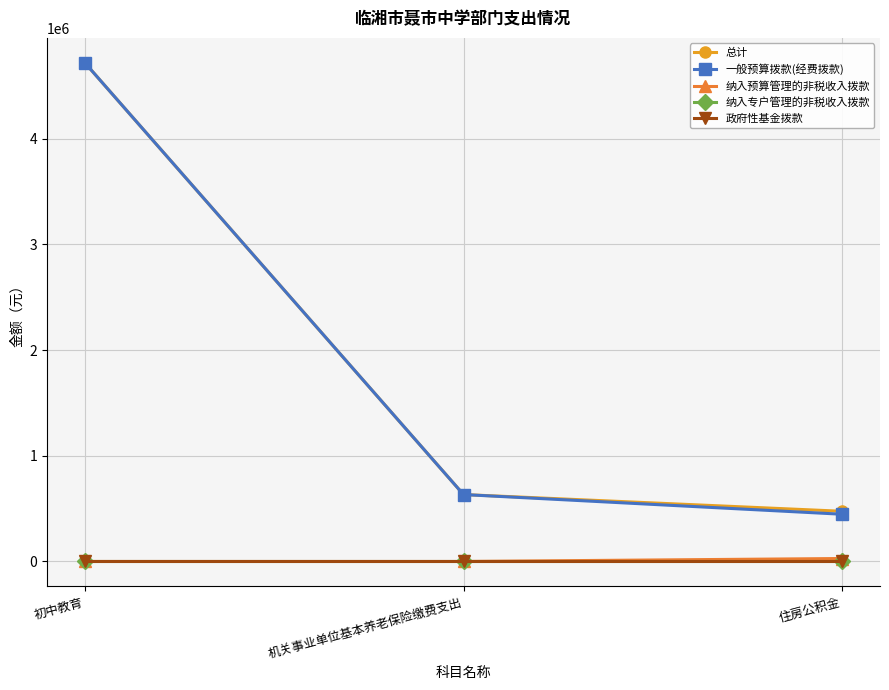

At which label does 纳入专户管理的非税收入拨款 reach its peak?

初中教育